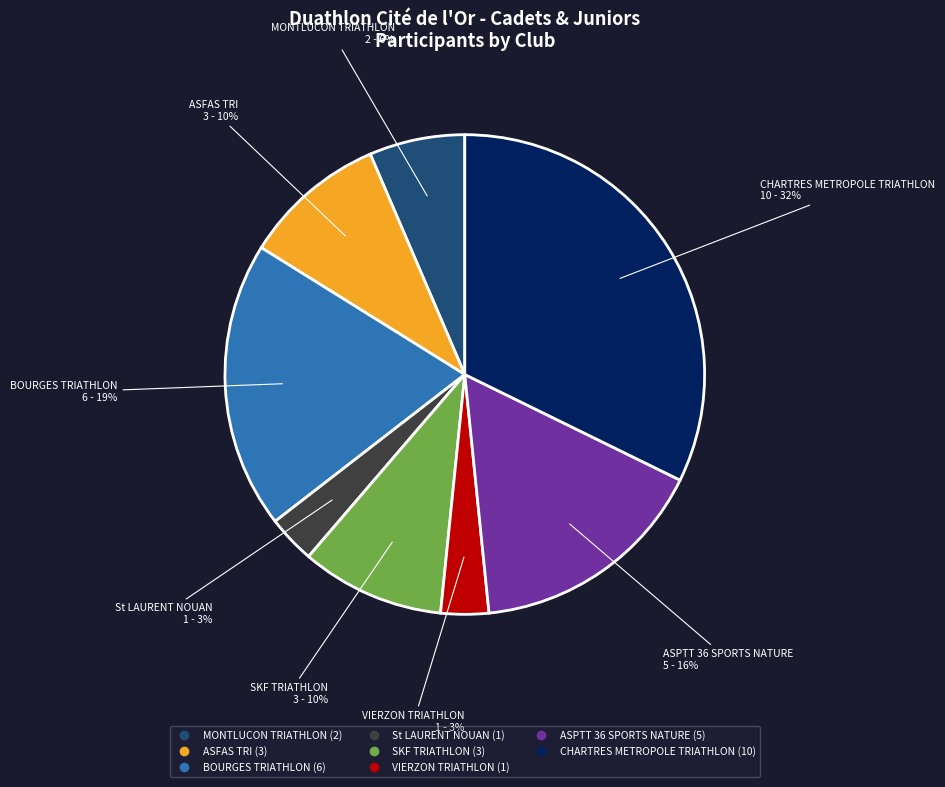

Is the sum of ASPTT 36 SPORTS NATURE and CHARTRES METROPOLE TRIATHLON greater than half?

No